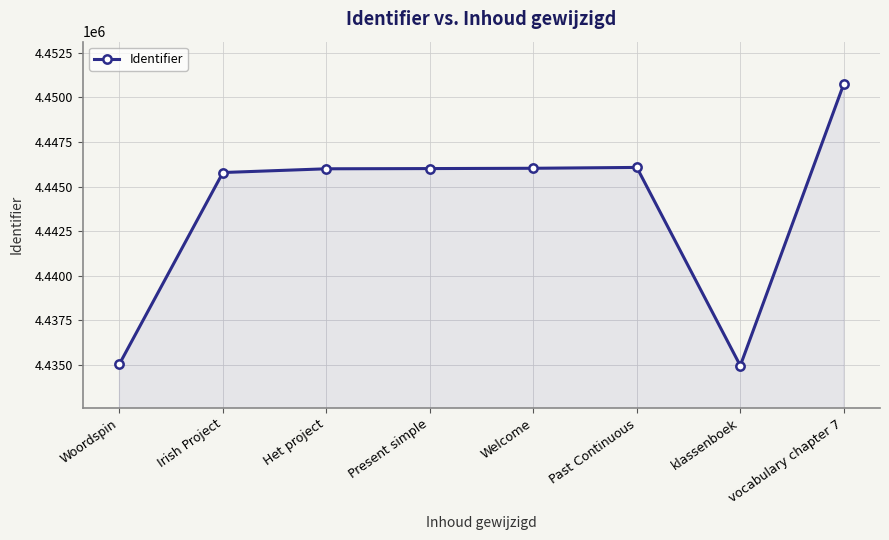

The chart shows a value of 1260501 at Woordspin. True or false?

False